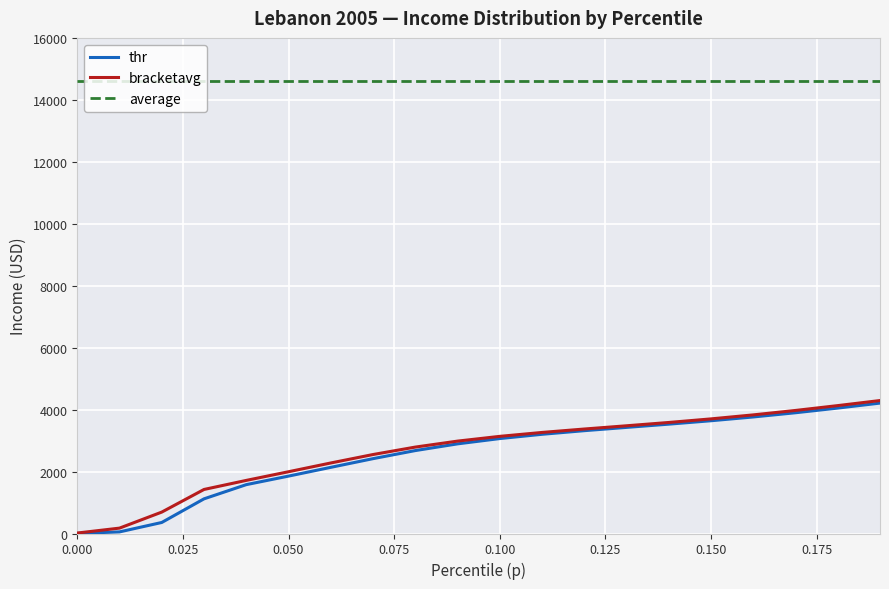

True or false: average and thr intersect in this chart.

False